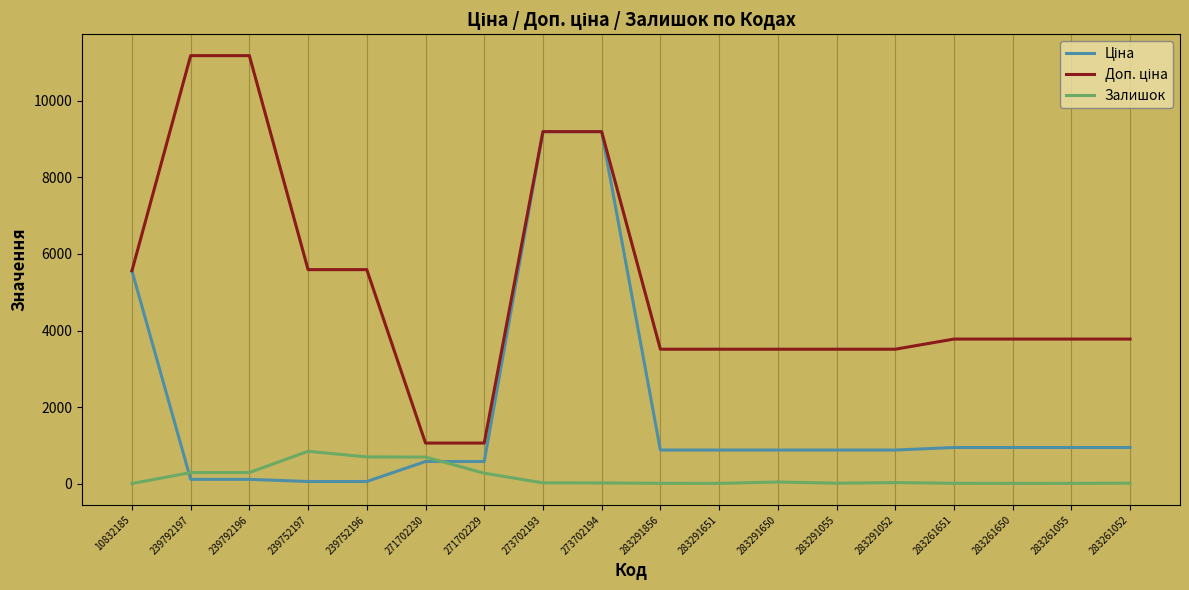

What is the maximum value for Залишок?

845.0